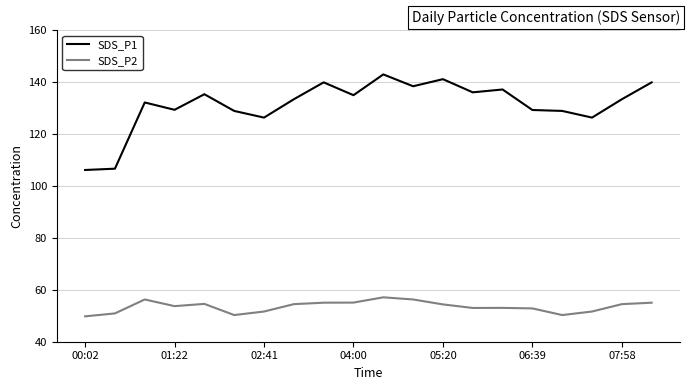

List the series in order of their overall mean, highest first.

SDS_P1, SDS_P2